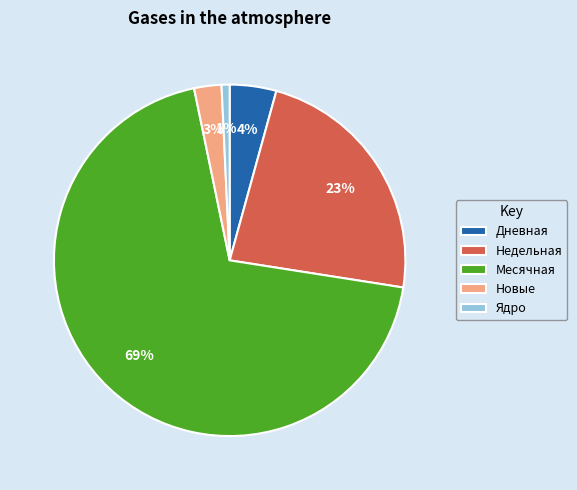

To the nearest percent, what is the average slice percentage?

20%